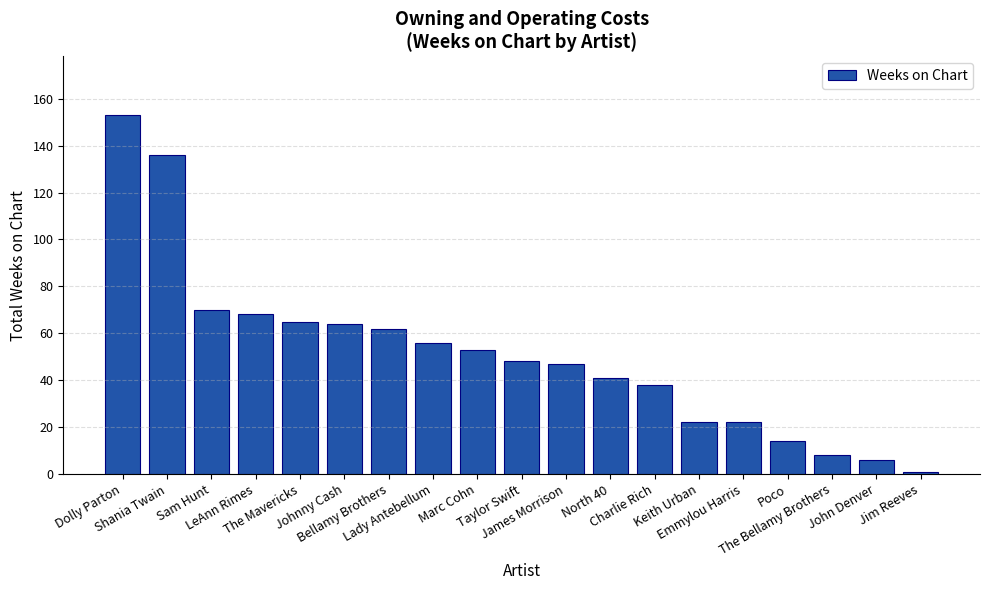

What is the maximum value shown in the chart?

153